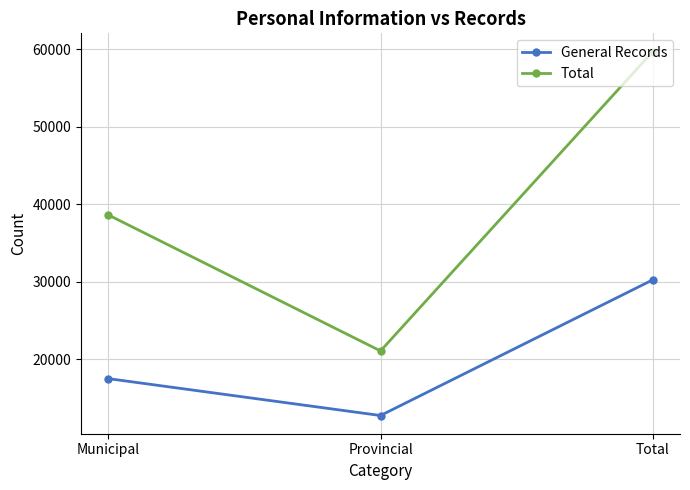

List the labels in order of General Records value, largest first.

Total, Municipal, Provincial